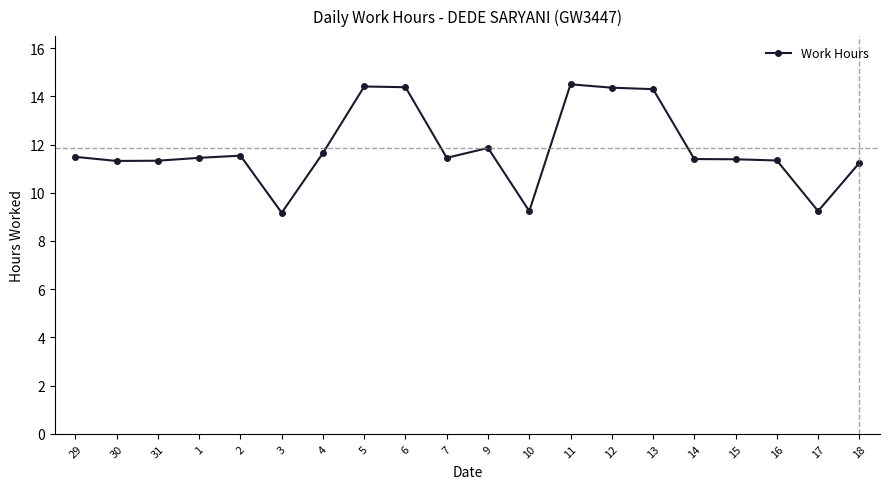

Does the chart display data point markers on the line(s)?

Yes